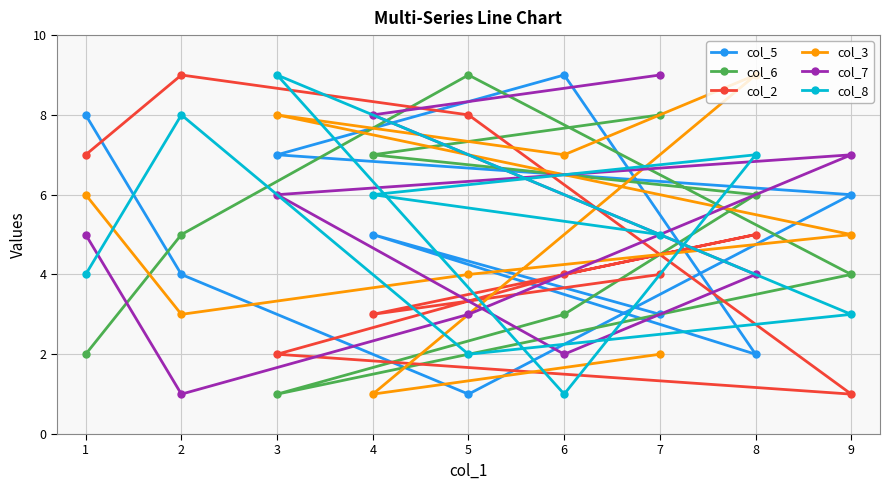

Is the value of col_5 at 3 greater than the value of col_2 at 3?

Yes